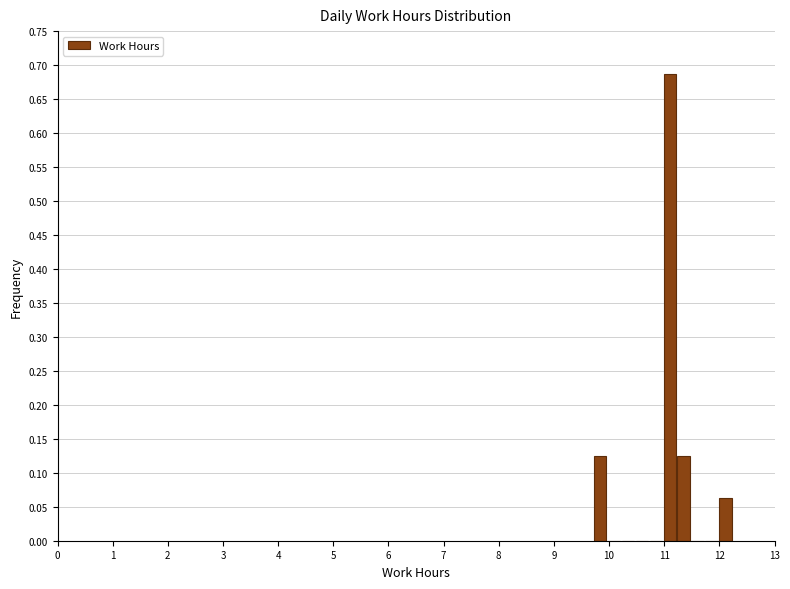

Around what value on the x-axis is the tallest bar? Give the approximate position of its centre, as read against the axis.

11.1